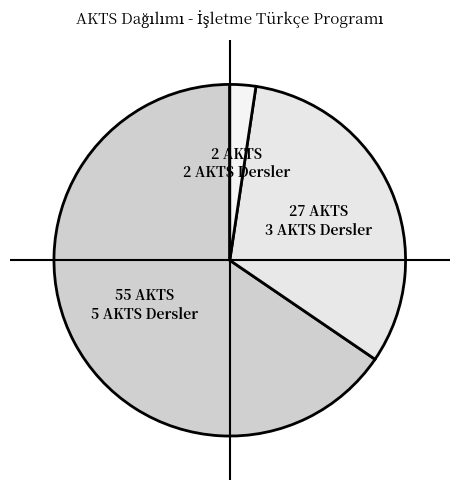

Is there a majority slice in this chart?

No